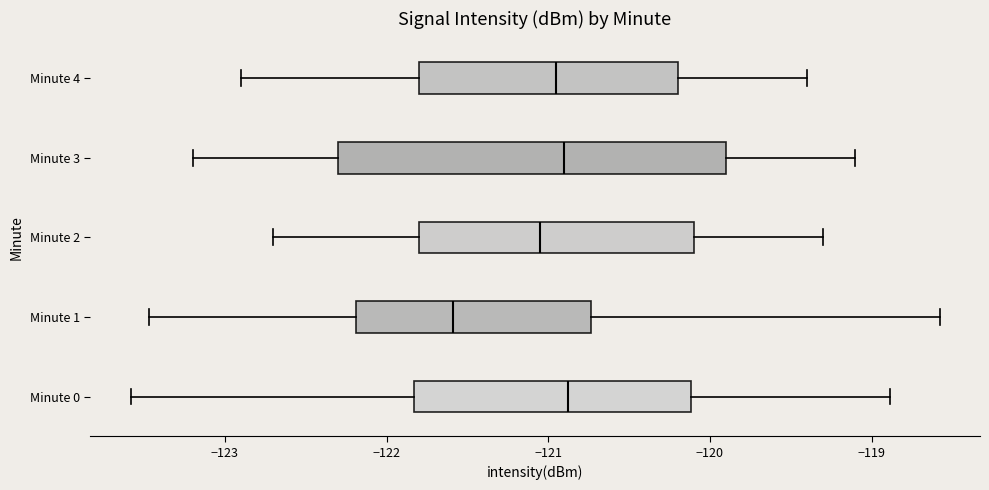

Which box's median line is the furthest to the left?

Minute 1